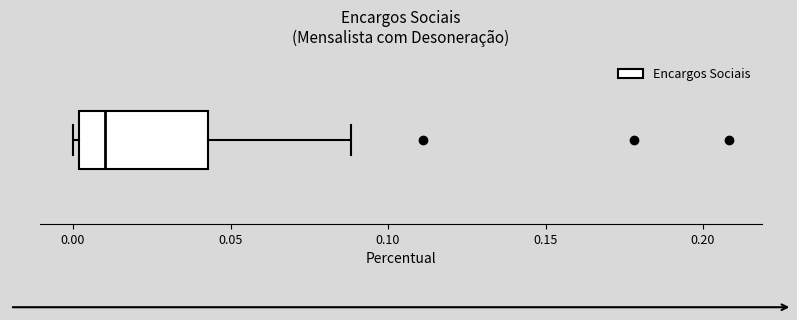

Transcribe this box plot: give where the median line is, the range the box spans, and where the two whiskers end, as read against the x-axis. The values are not printed on the chart, so give them approximately, as read against the axis.

median 0.010, box 0.000 to 0.045, whiskers 0.000 (just left of the box's left edge) to 0.090